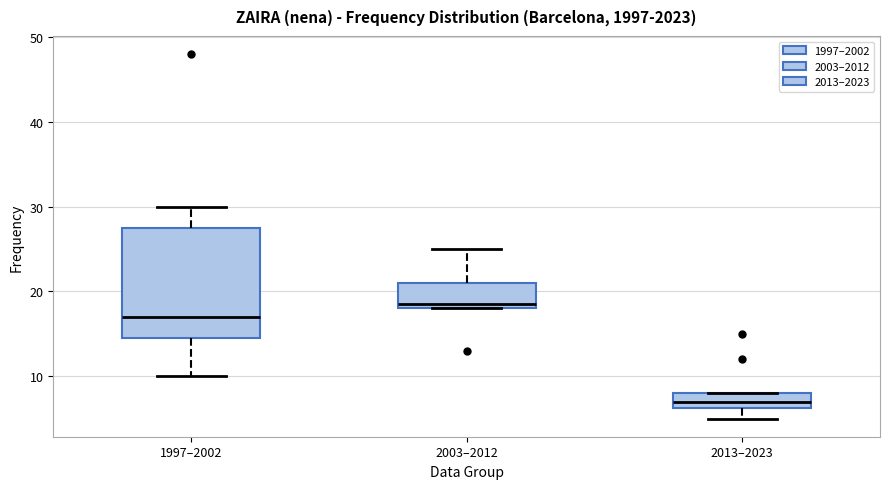

Which box has the highest median line?

2003–2012